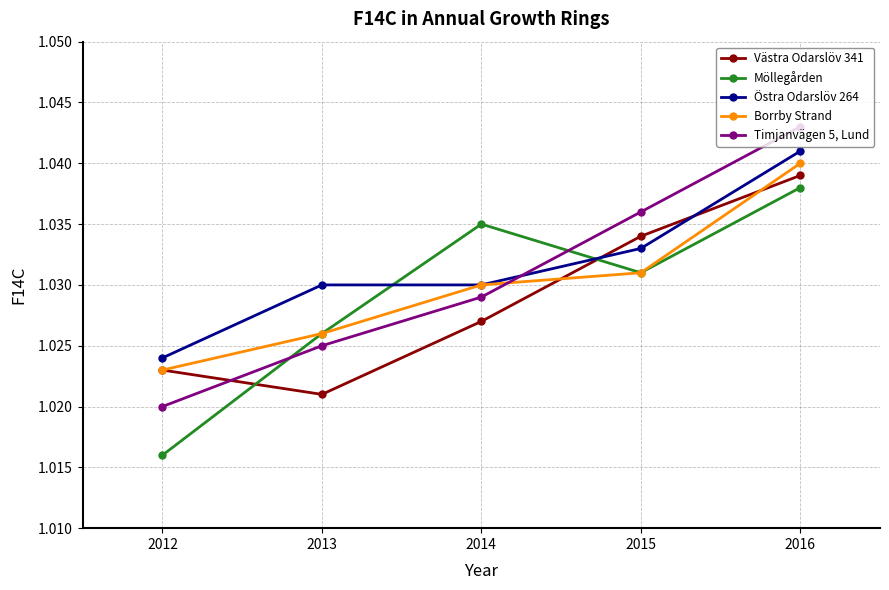

The value of Timjanvägen 5, Lund at 2015 is 1.7. True or false?

False